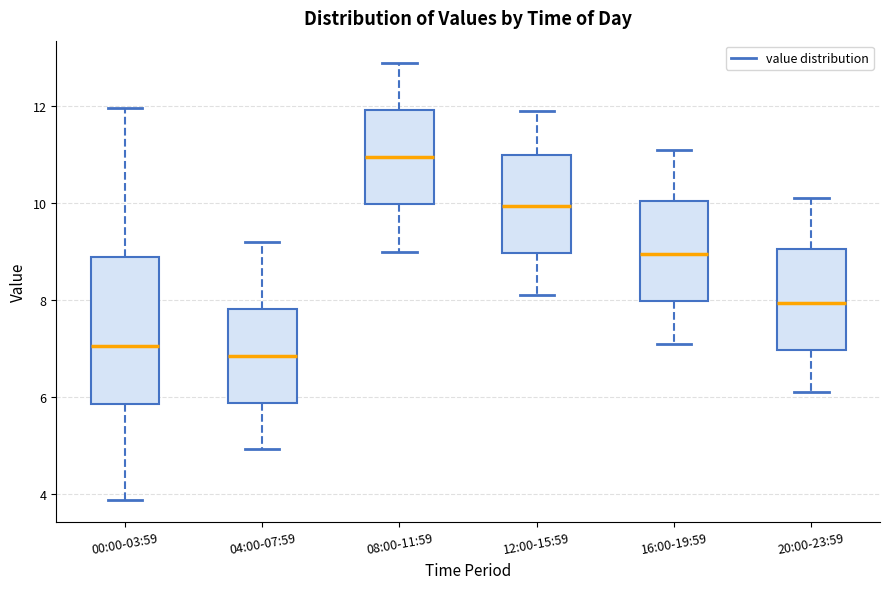

Where does the median line of the box for 00:00-03:59 sit on the y-axis? The values are not printed on the chart, so give them approximately, as read against the axis.

7.0